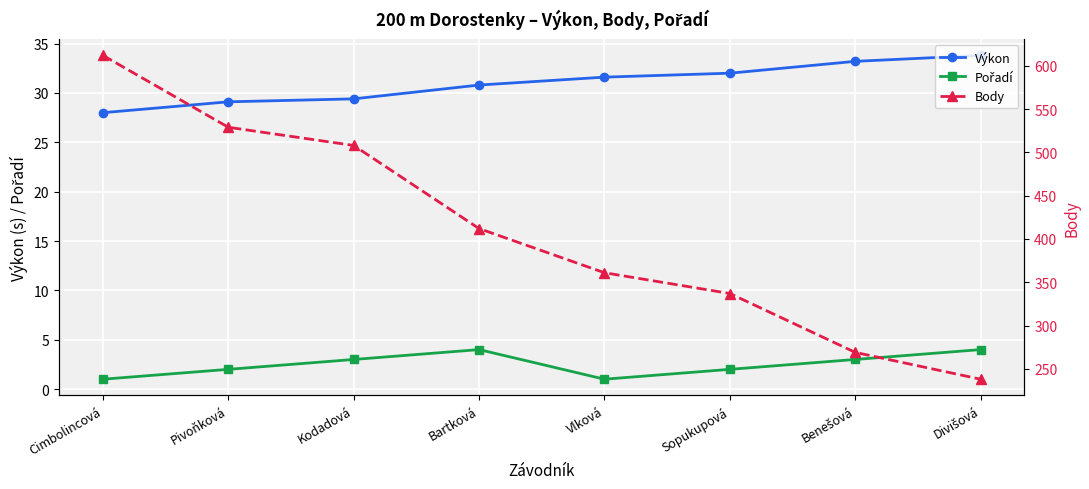

Reading left to right, what are all the values shown in this chart?

Výkon: Cimbolincová=28.0	Pivoňková=29.1	Kodadová=29.4	Bartková=30.8	Vlková=31.6	Sopukupová=32.0	Benešová=33.2	Divišová=33.8
Pořadí: Cimbolincová=1.0	Pivoňková=2.0	Kodadová=3.0	Bartková=4.0	Vlková=1.0	Sopukupová=2.0	Benešová=3.0	Divišová=4.0
Body: Cimbolincová=612.0	Pivoňková=529.0	Kodadová=508.0	Bartková=412.0	Vlková=361.0	Sopukupová=337.0	Benešová=269.0	Divišová=238.0